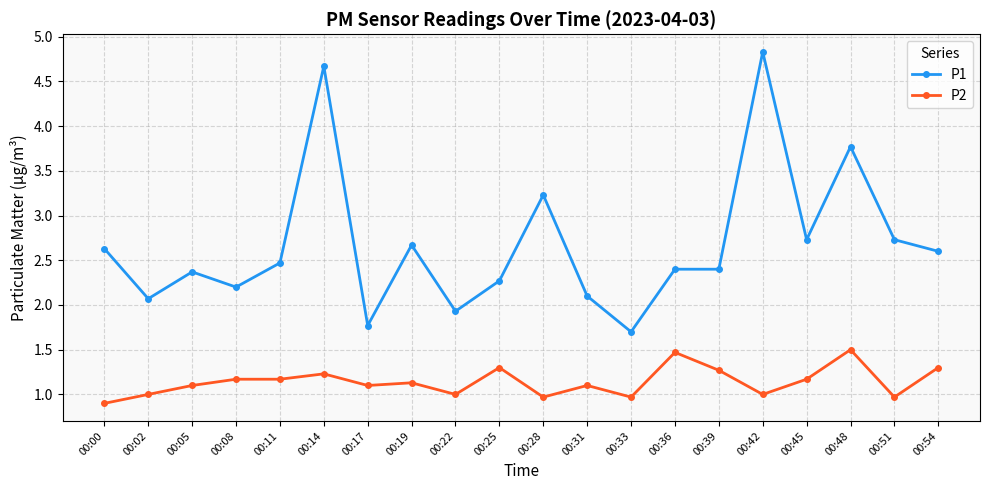

What is the approximate value of P2 at 00:45?

1.2